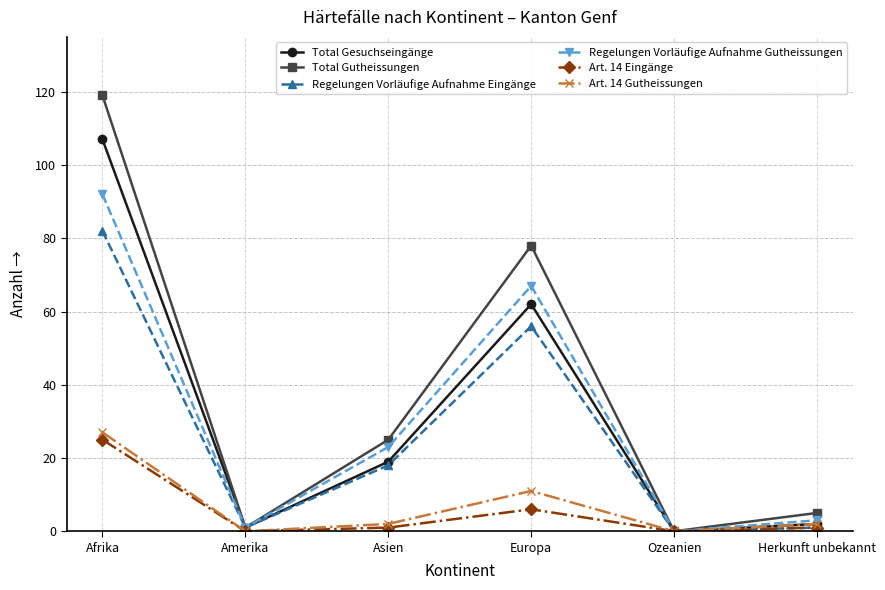

Reading left to right, list all the values displayed in this chart.

Total Gesuchseingänge: Afrika=107	Amerika=1	Asien=19	Europa=62	Ozeanien=0	Herkunft unbekannt=2
Total Gutheissungen: Afrika=119	Amerika=1	Asien=25	Europa=78	Ozeanien=0	Herkunft unbekannt=5
Regelungen Vorläufige Aufnahme Eingänge: Afrika=82	Amerika=1	Asien=18	Europa=56	Ozeanien=0	Herkunft unbekannt=1
Regelungen Vorläufige Aufnahme Gutheissungen: Afrika=92	Amerika=1	Asien=23	Europa=67	Ozeanien=0	Herkunft unbekannt=3
Art. 14 Eingänge: Afrika=25	Amerika=0	Asien=1	Europa=6	Ozeanien=0	Herkunft unbekannt=1
Art. 14 Gutheissungen: Afrika=27	Amerika=0	Asien=2	Europa=11	Ozeanien=0	Herkunft unbekannt=2